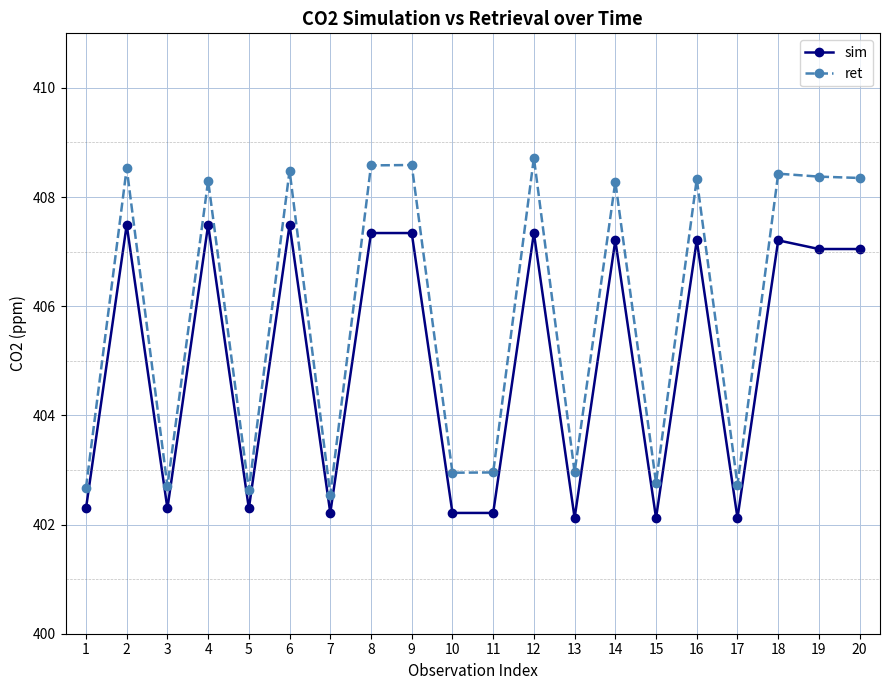

The sim series shows 255.8 at 17. True or false?

False